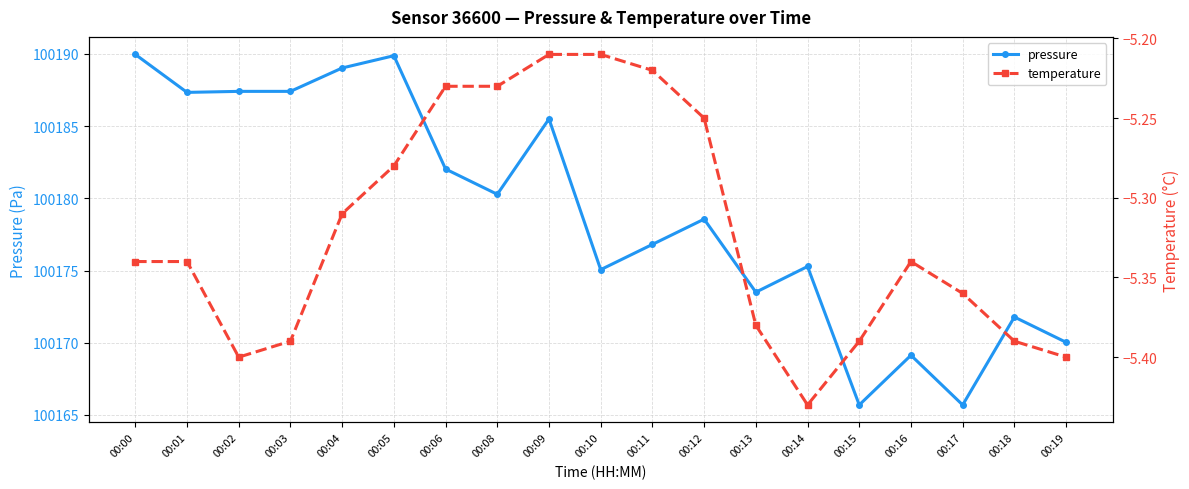

In pressure, how many points are lower than both neighbors (excluding endpoints)?

6